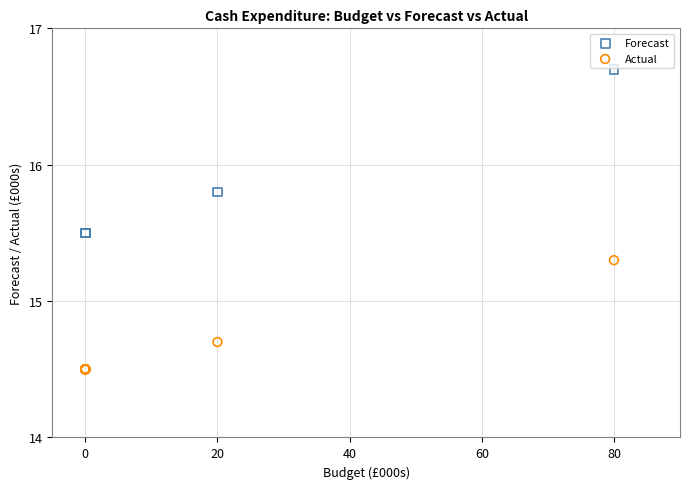

What are all the series names shown in the legend?

Forecast, Actual